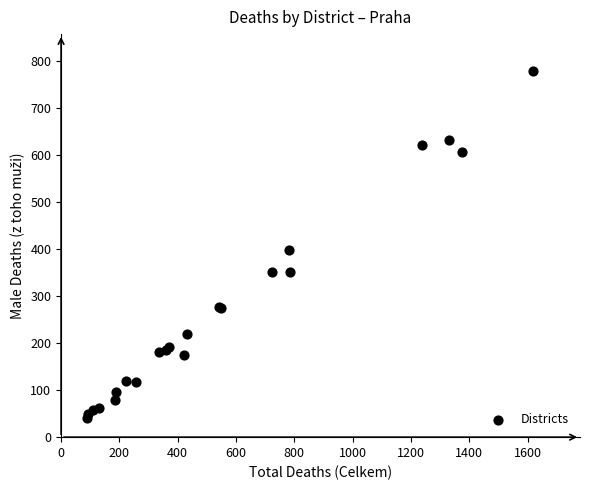

What Y value in the scatter plot is closest to 410?

398